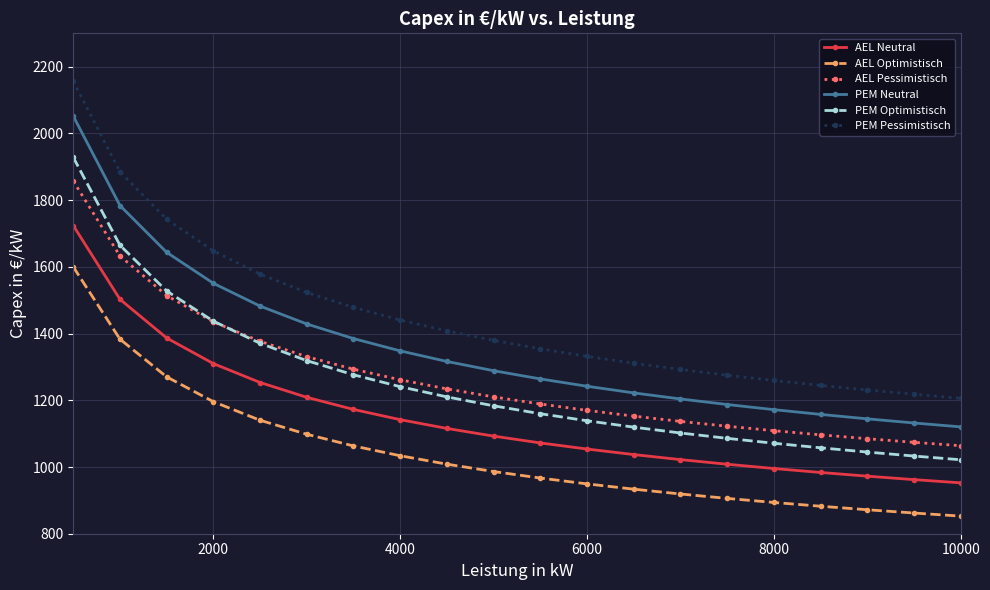

What is the average value of the AEL Pessimistisch series?

1267.2